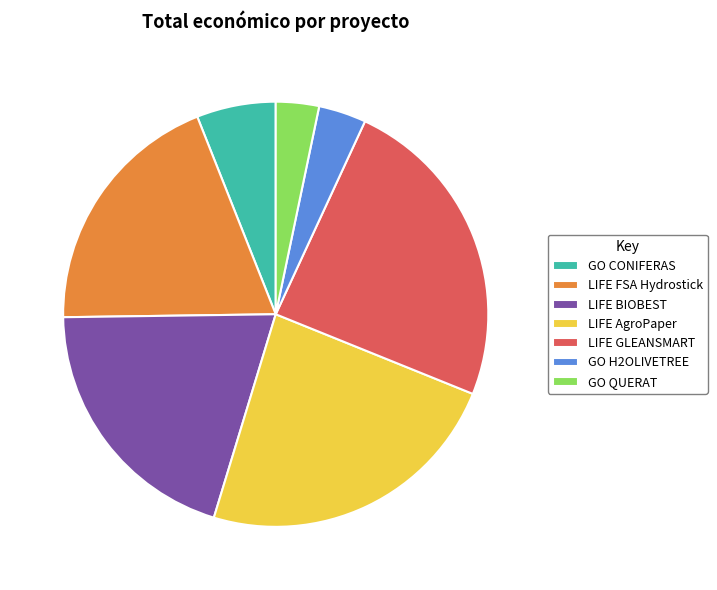

What is the largest slice in the pie chart?

LIFE GLEANSMART